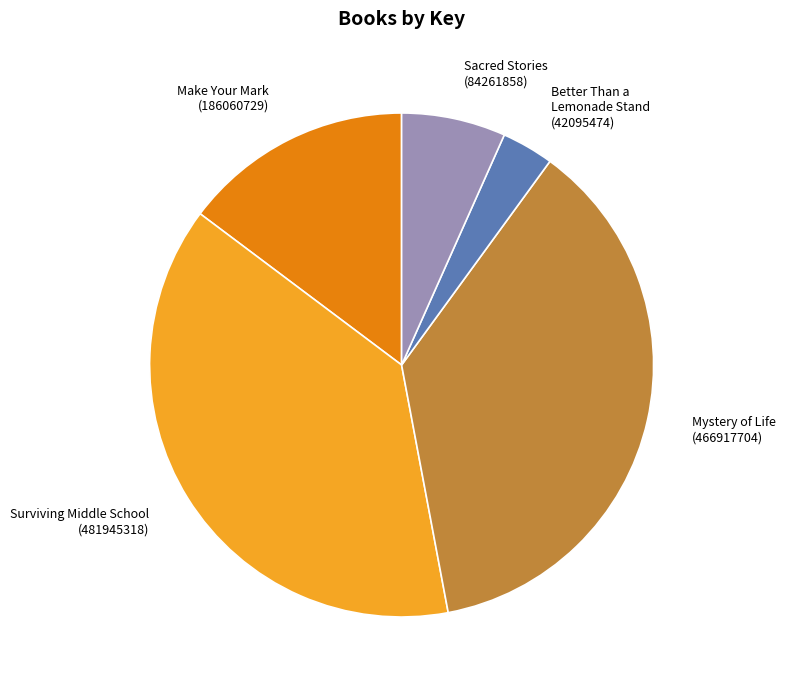

Combined, do Make Your Mark (186060729) and Mystery of Life (466917704) account for over 50%?

Yes